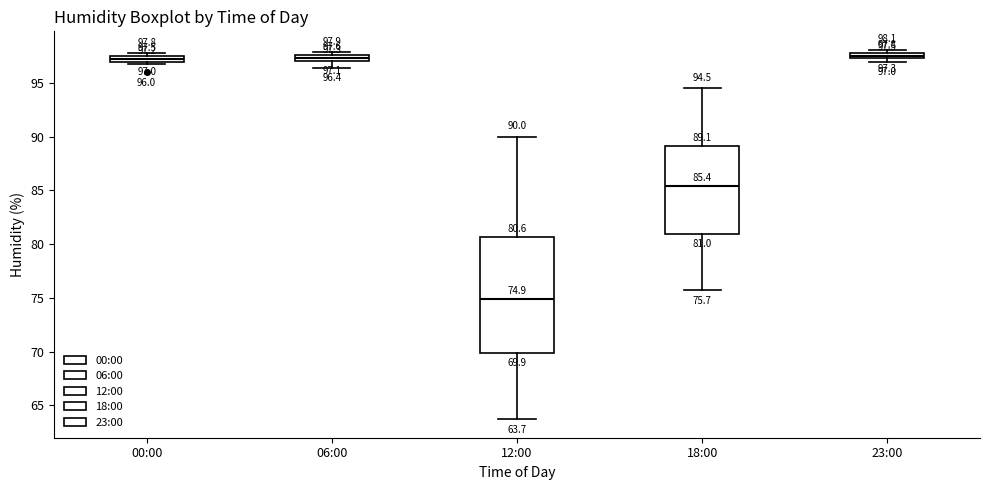

Comparing the boxes themselves (not the whiskers), which one is the tallest?

12:00